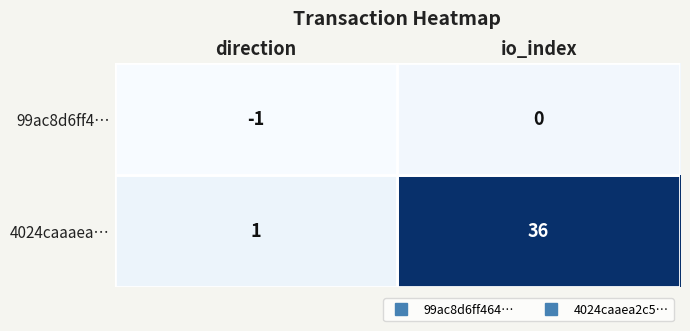

At which label does 4024caaaea… reach its peak?

io_index